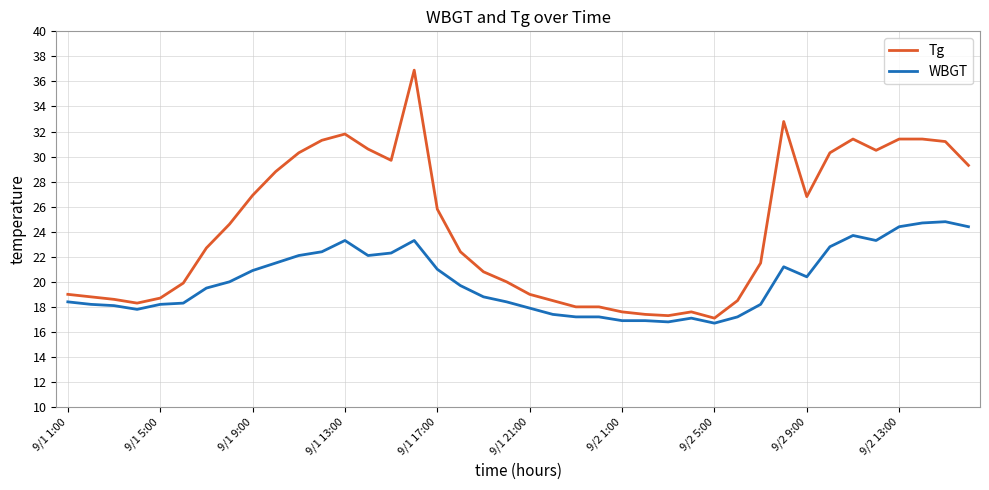

Which series has the largest total across all categories?

Tg